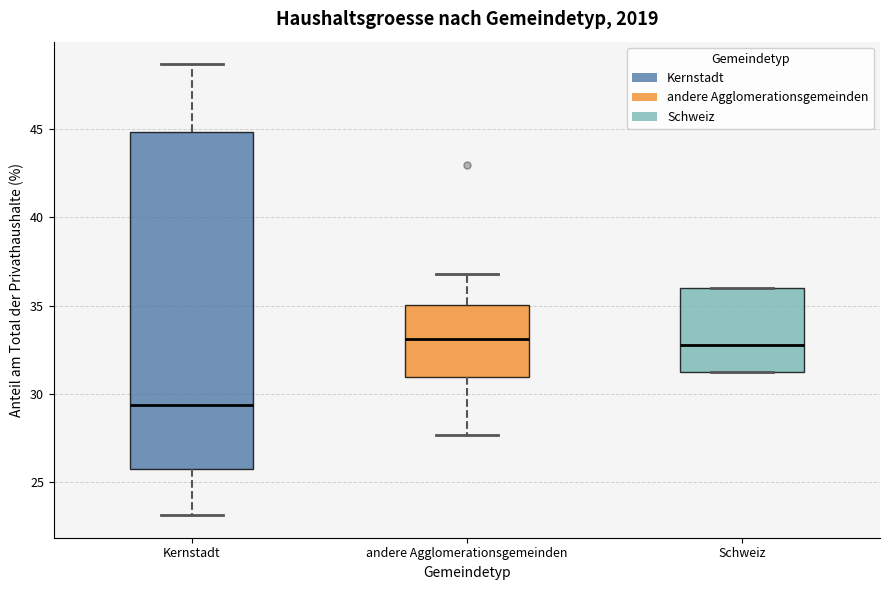

Where does the median line of the box for Schweiz sit on the y-axis? The values are not printed on the chart, so give them approximately, as read against the axis.

33.0